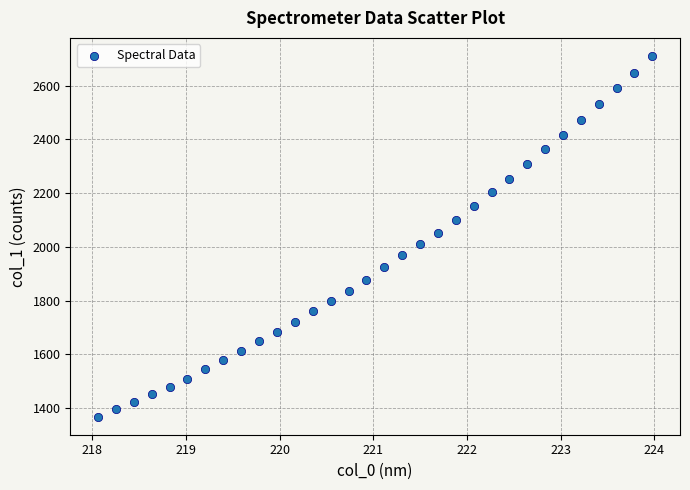

What is the range of Y values (max minus min)?

1342.7